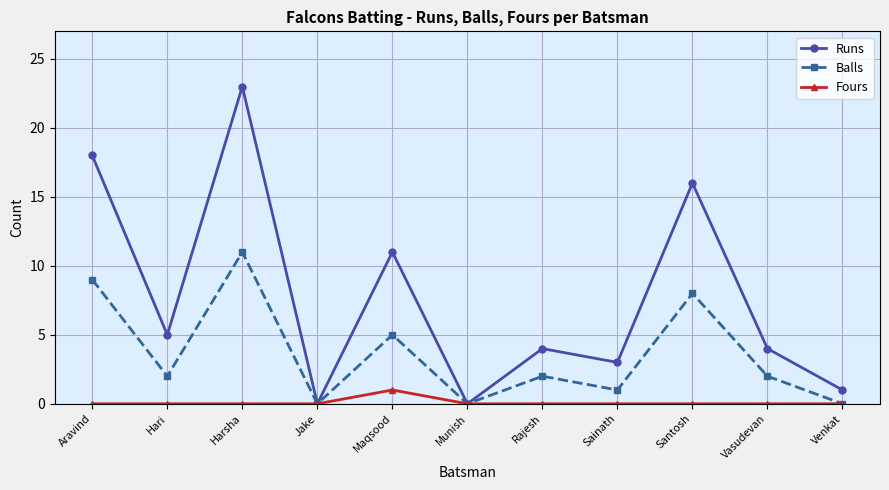

At which category does Runs reach its first local valley?

Hari